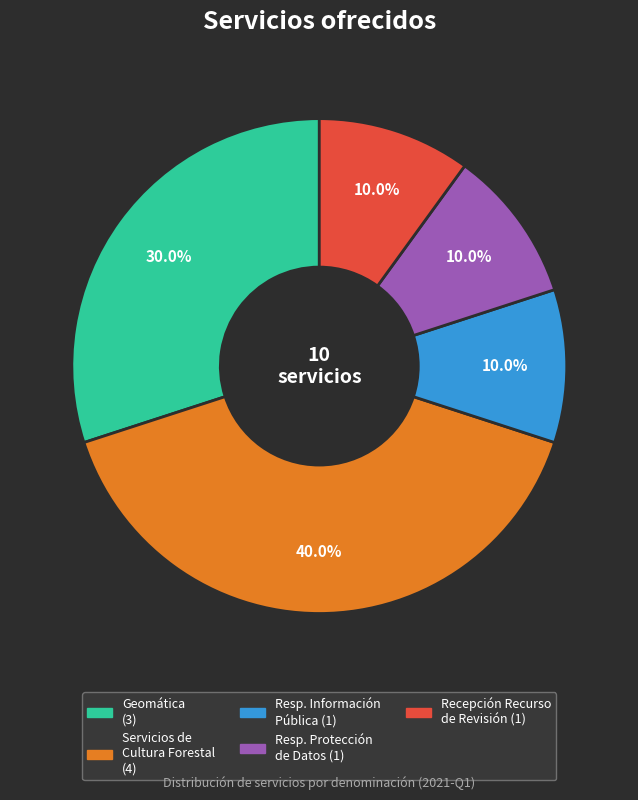

Combined, do Resp. Información Pública (1) and Recepción Recurso de Revisión (1) account for over 50%?

No